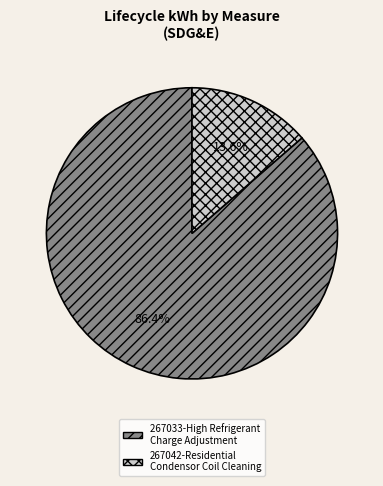

Is it true that 267042-Residential Condensor Coil Cleaning is 14% of the pie?

True